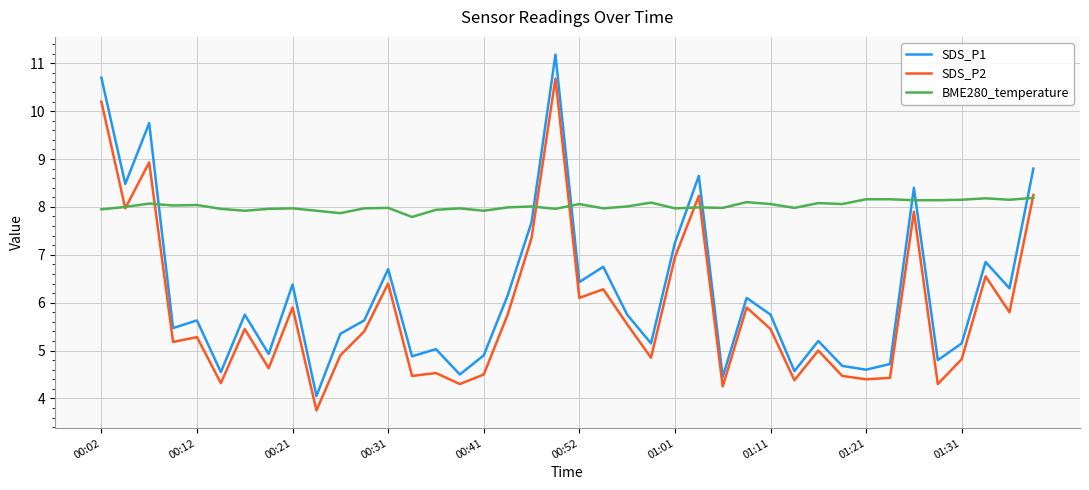

What is the minimum value shown in the chart?

3.8